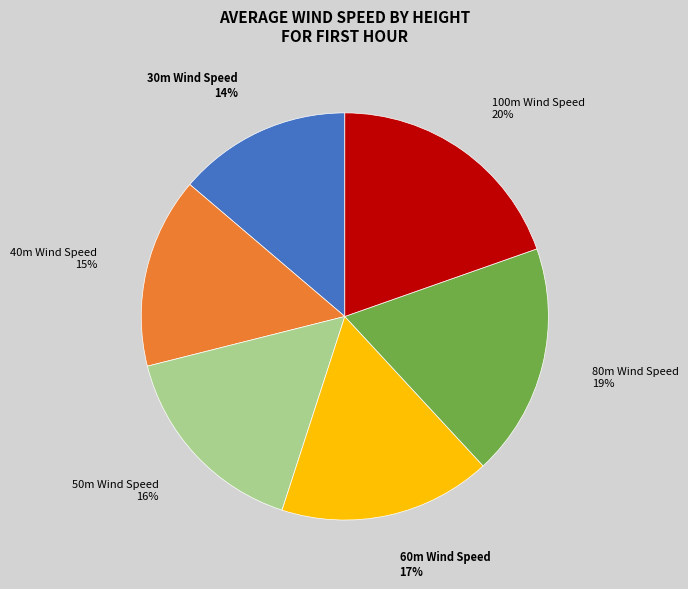

Which category has the smallest portion of the pie?

30m